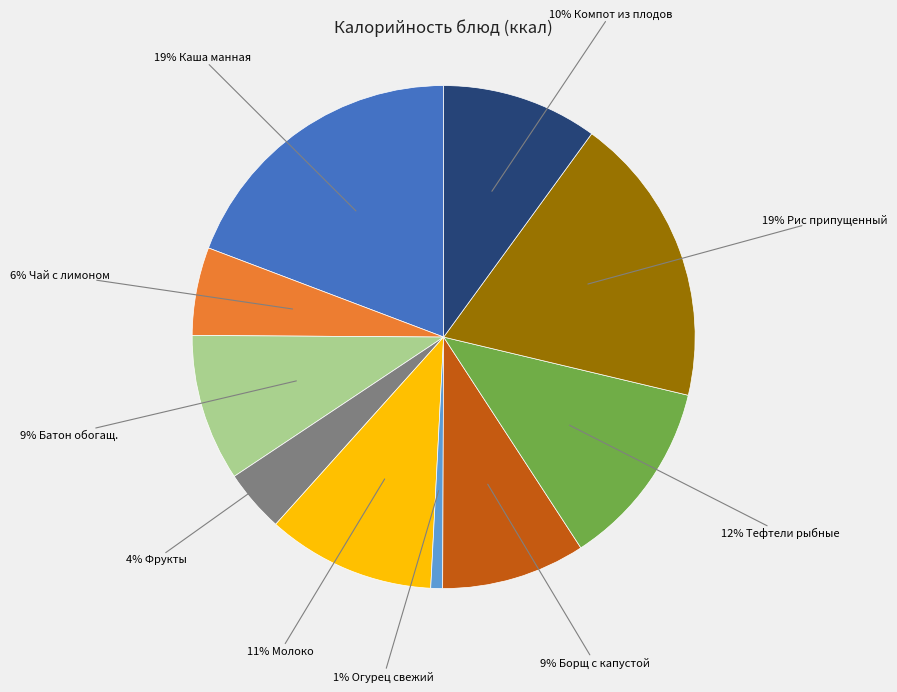

Is there any slice that represents more than half of the pie?

No